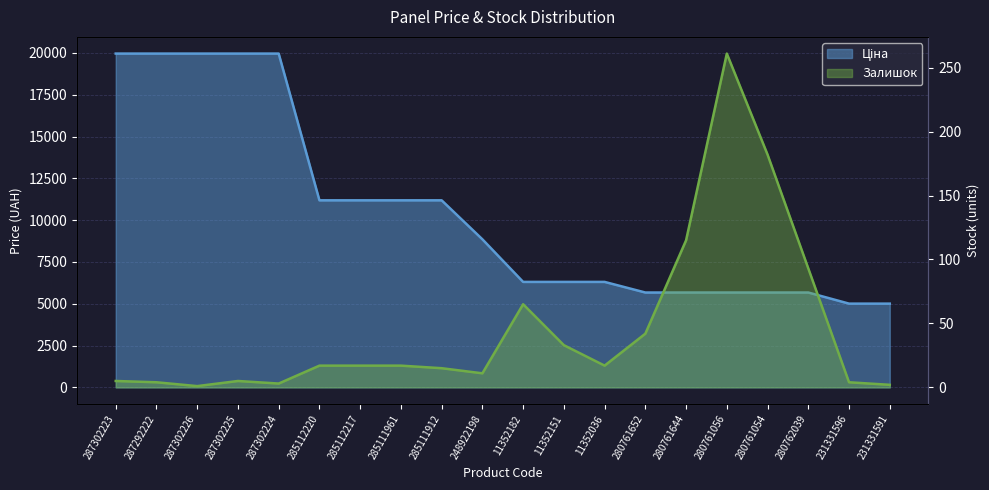

Rank the series by their maximum value, from highest to lowest.

Ціна, Залишок